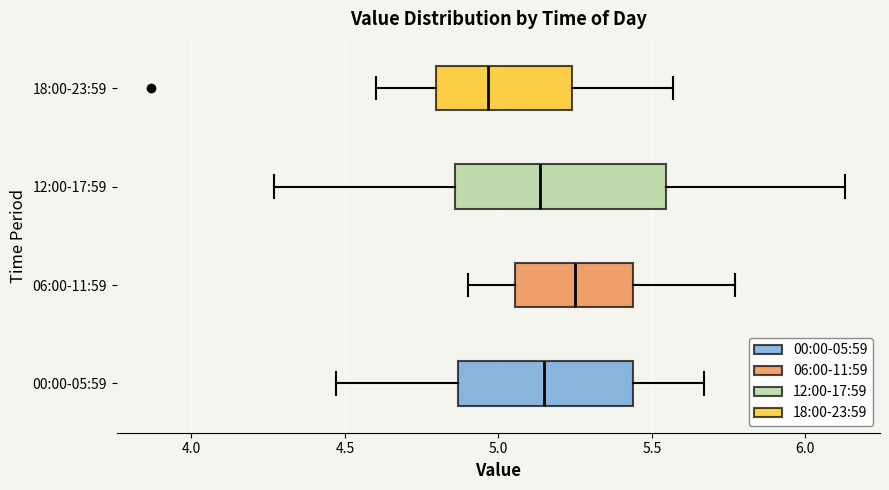

Reading bottom to top, transcribe this box plot: for each box, give where its median line is, the range the box spans, and where its two whiskers end, as read against the x-axis. The values are not printed on the chart, so give them approximately, as read against the axis.

00:00-05:59: median 5.15, box 4.85 to 5.45, whiskers 4.45 to 5.65
06:00-11:59: median 5.25, box 5.05 to 5.45, whiskers 4.90 to 5.75
12:00-17:59: median 5.15, box 4.85 to 5.55, whiskers 4.25 to 6.15
18:00-23:59: median 4.95, box 4.80 to 5.25, whiskers 4.60 to 5.55